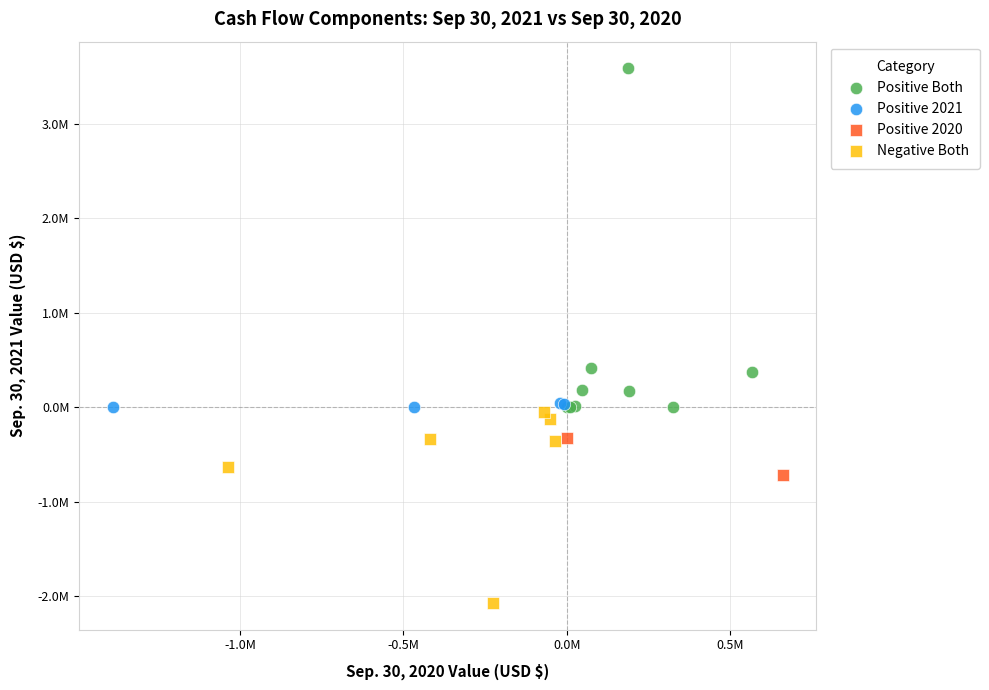

Which series contains the lowest Y value?

Negative Both